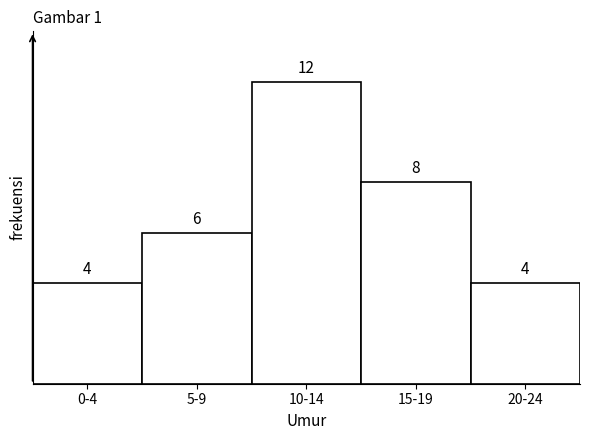

Reading right to left, list all the values displayed in this chart.

20-24=4	15-19=8	10-14=12	5-9=6	0-4=4